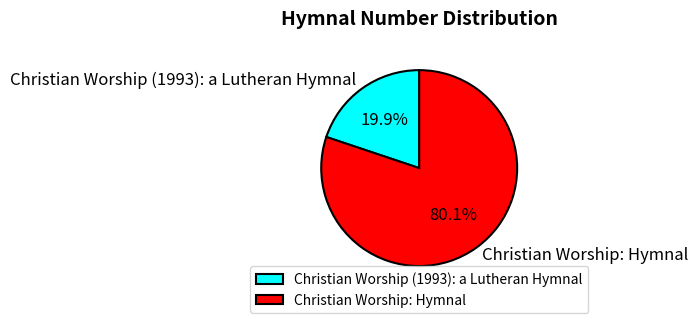

To the nearest percent, what percentage of the pie is Christian Worship: Hymnal?

80%